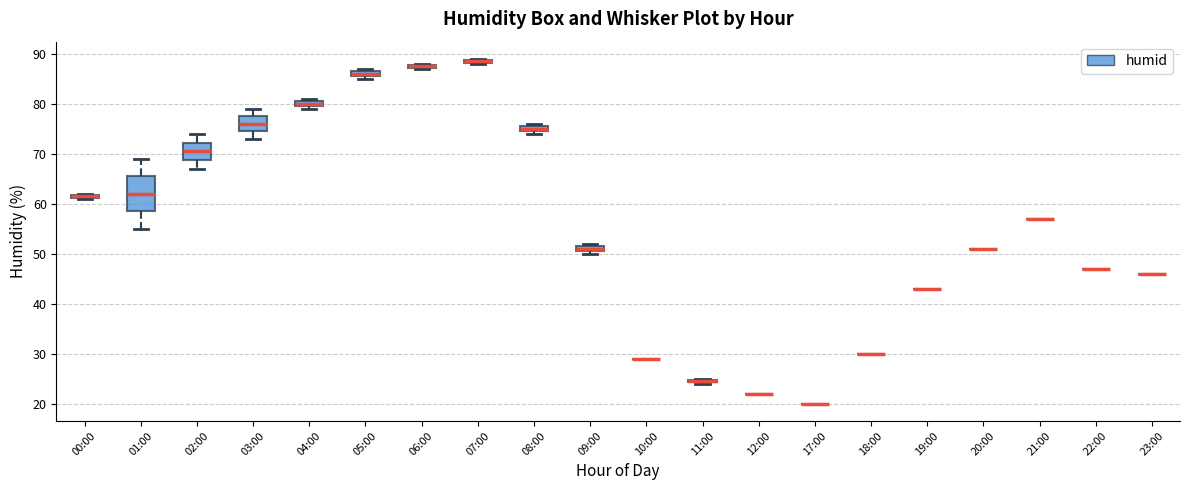

Which box is the tallest, from its lower edge to its upper edge?

01:00